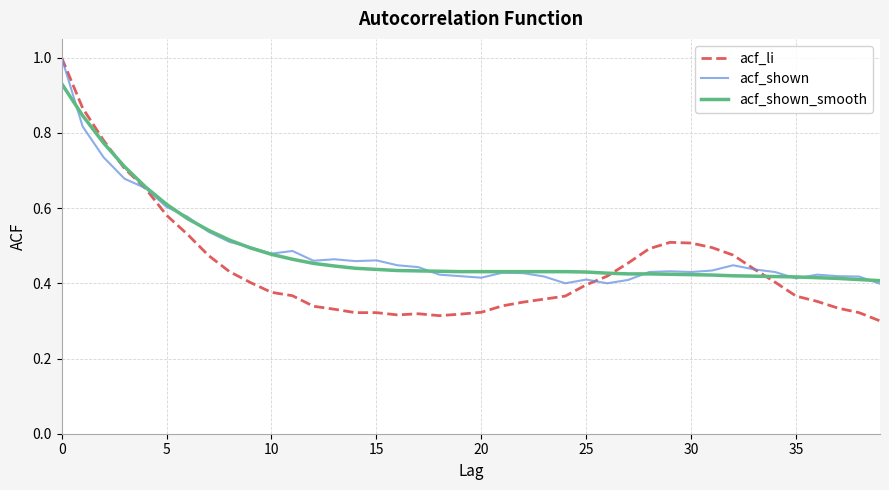

What is the greatest value displayed?

1.0